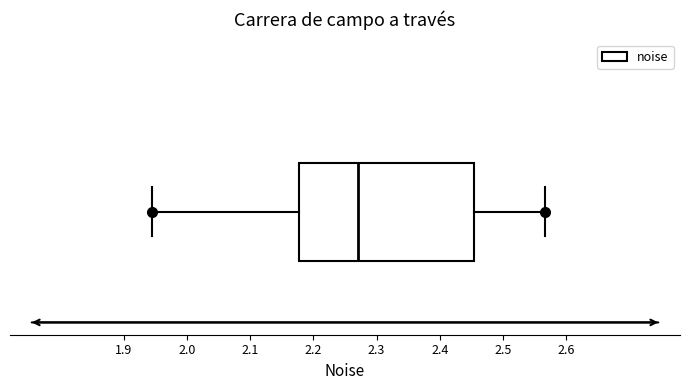

Where is the left edge of the box on the x-axis? The values are not printed on the chart, so give them approximately, as read against the axis.

2.18